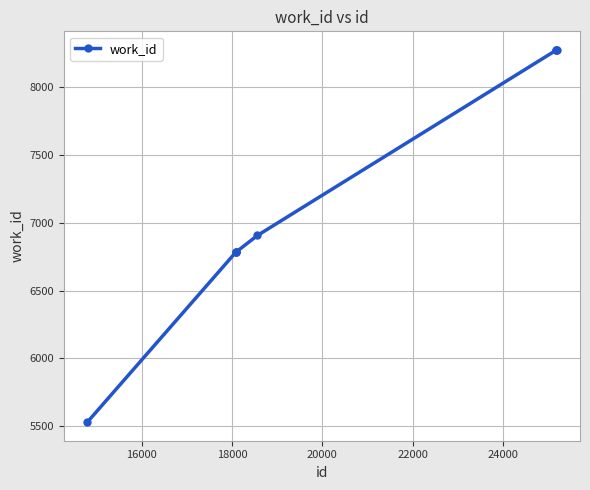

How many categories are shown in the chart?

8